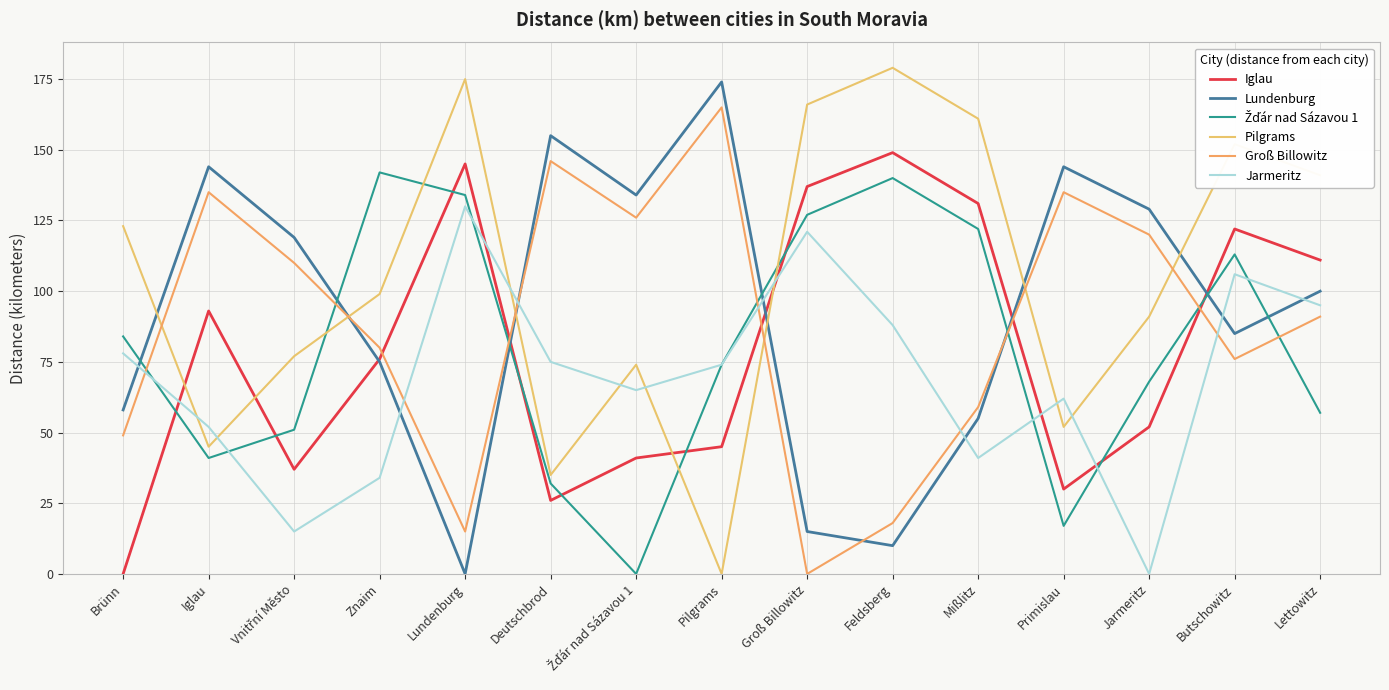

How many lines are shown in the chart?

6